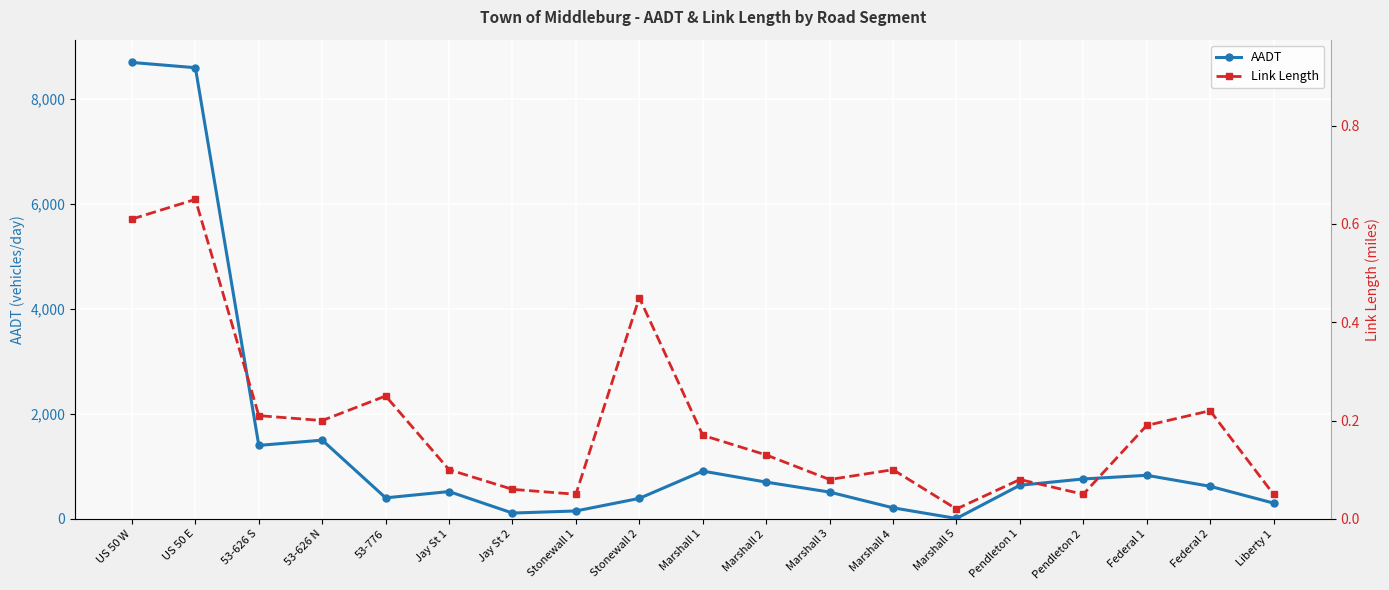

True or false: AADT and Link Length intersect in this chart.

False